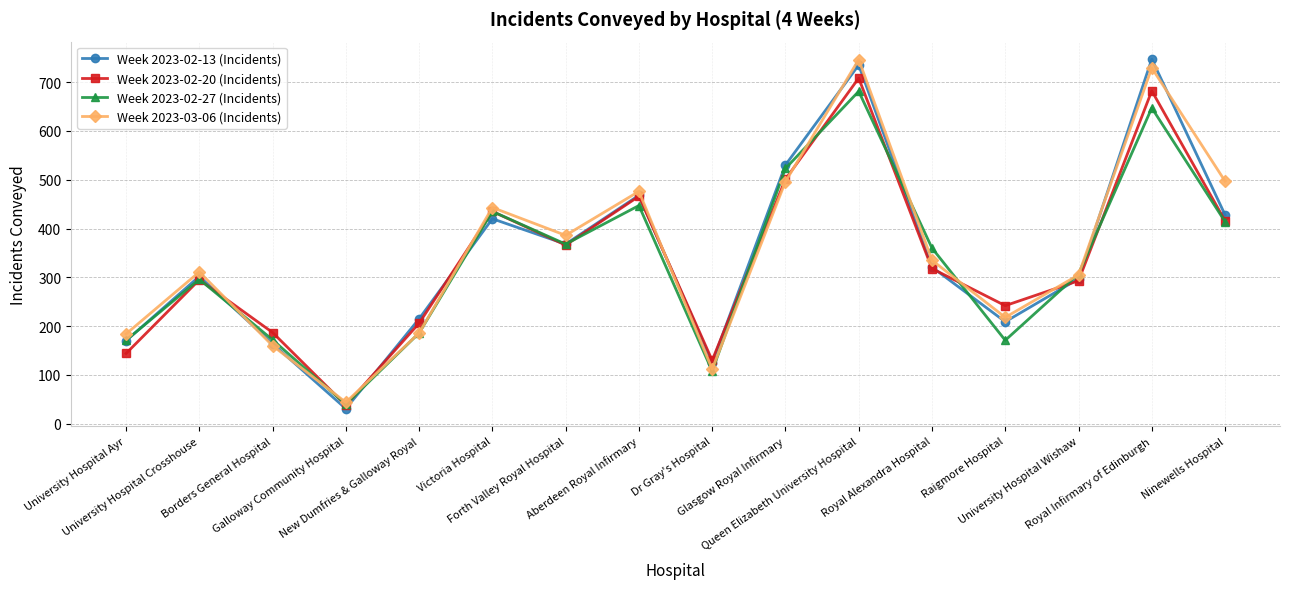

At which label is Week 2023-03-06 (Incidents) closest to 395?

Forth Valley Royal Hospital